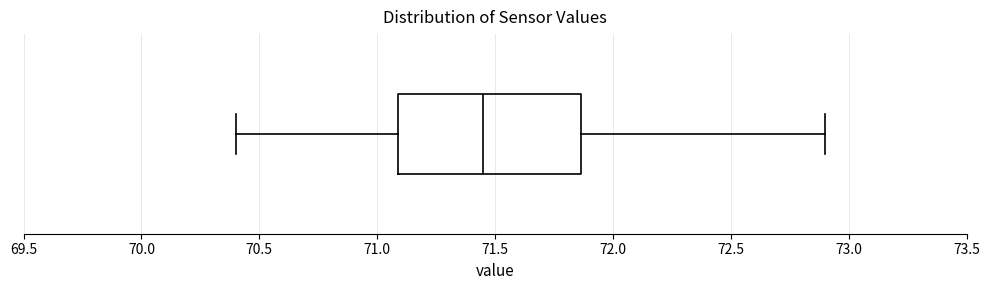

Read this box plot against the x-axis: the position of the median line, the range covered by the box, and the ends of both whiskers. The values are not printed on the chart, so give them approximately, as read against the axis.

median 71.45, box 71.10 to 71.85, whiskers 70.40 to 72.90